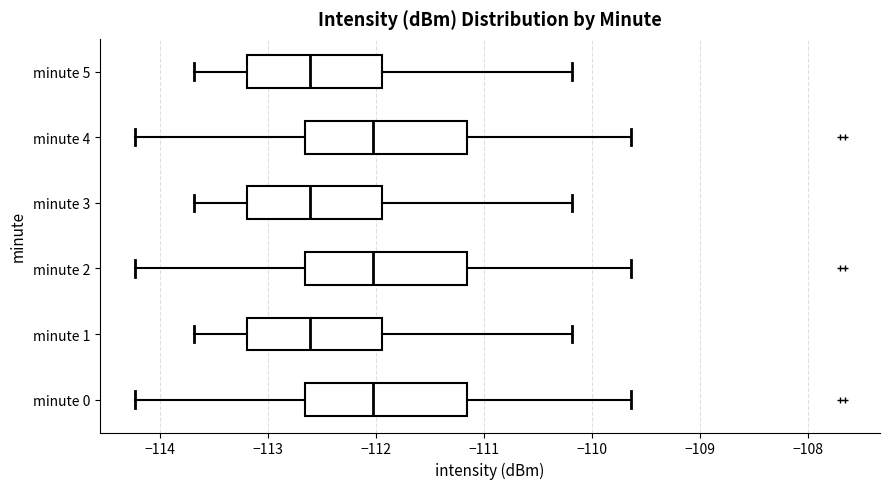

Reading bottom to top, read every box against the x-axis: the position of its median line, the range the box covers, and the ends of its whiskers. The values are not printed on the chart, so give them approximately, as read against the axis.

minute 0: median -112.0, box -112.7 to -111.2, whiskers -114.2 to -109.6
minute 1: median -112.6, box -113.2 to -111.9, whiskers -113.7 to -110.2
minute 2: median -112.0, box -112.7 to -111.2, whiskers -114.2 to -109.6
minute 3: median -112.6, box -113.2 to -111.9, whiskers -113.7 to -110.2
minute 4: median -112.0, box -112.7 to -111.2, whiskers -114.2 to -109.6
minute 5: median -112.6, box -113.2 to -111.9, whiskers -113.7 to -110.2